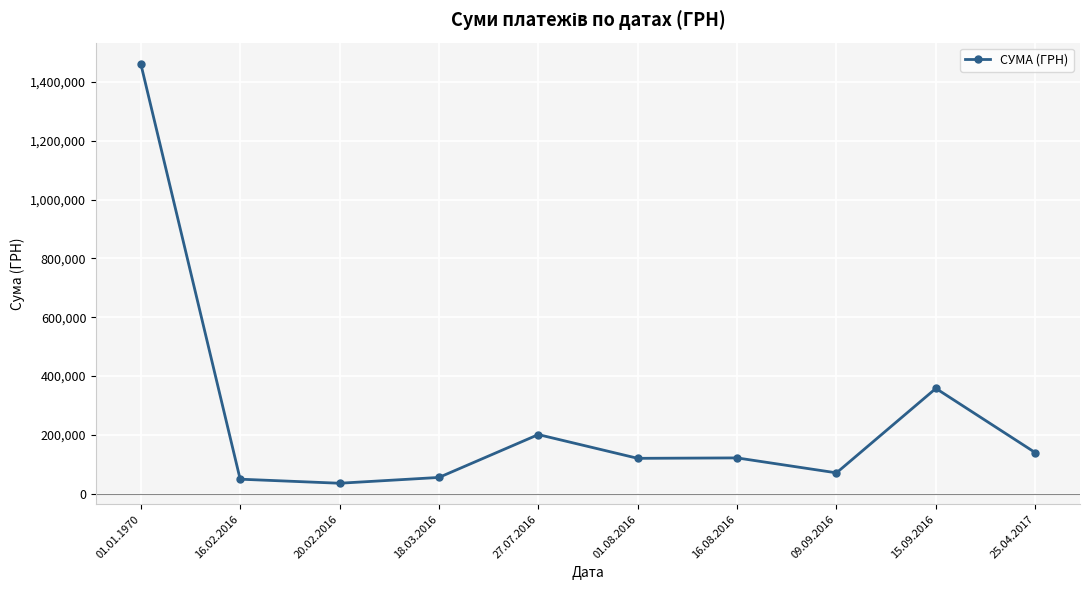

Where is the first local minimum?

20.02.2016